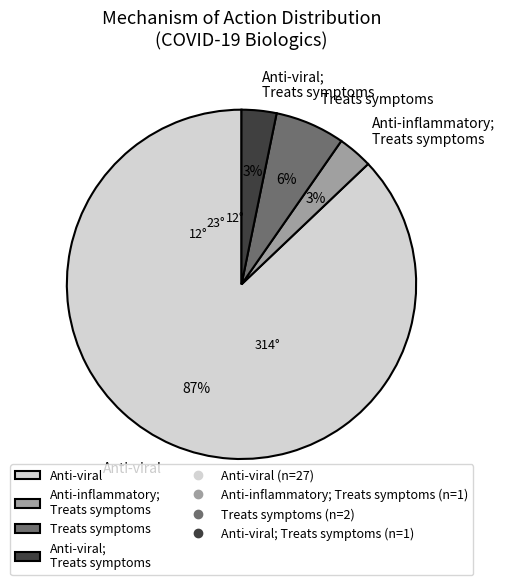

Is the sum of Treats symptoms and Anti-inflammatory; Treats symptoms greater than half?

No